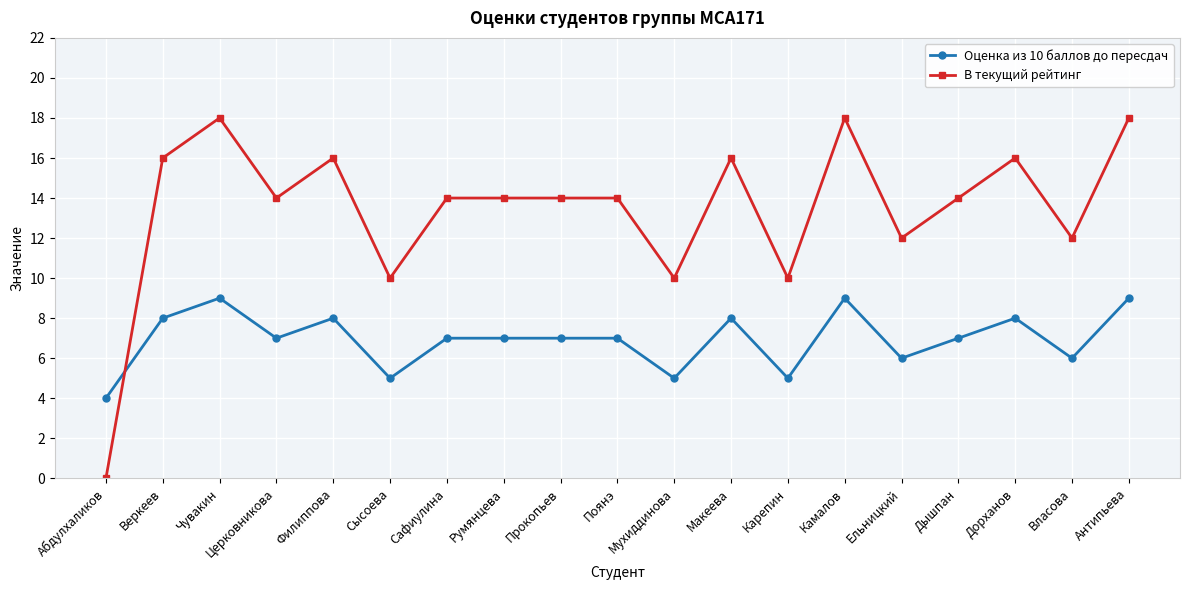

Rank the series at Макеева from highest to lowest value.

В текущий рейтинг, Оценка из 10 баллов до пересдач